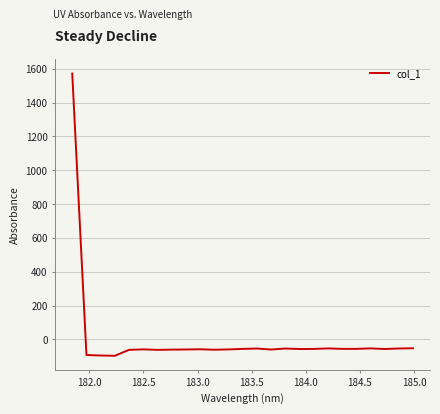

What is the difference between the maximum and minimum values?

1668.3